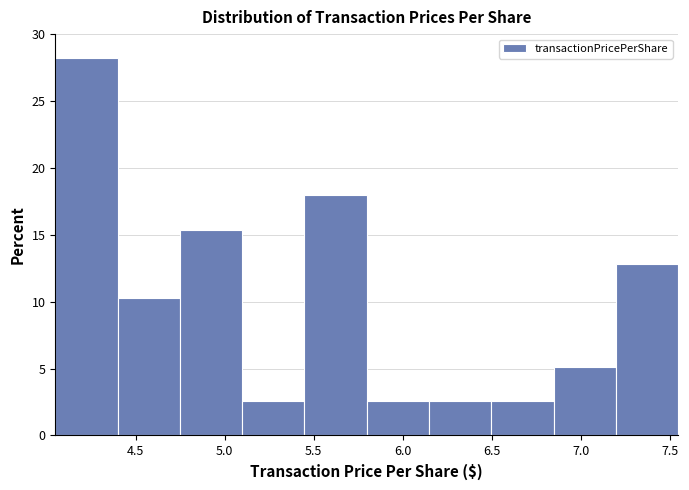

Reading left to right, list every bar in this chart as the range it spans on the x-axis followed by its height. Neither the bar edges nor the heights are printed on the chart, so give them approximately, as read against the axes.

4.05 to 4.40: 28.0
4.40 to 4.75: 10.5
4.75 to 5.10: 15.5
5.10 to 5.45: 2.5
5.45 to 5.80: 18.0
5.80 to 6.15: 2.5
6.15 to 6.50: 2.5
6.50 to 6.85: 2.5
6.85 to 7.20: 5.0
7.20 to 7.55: 13.0